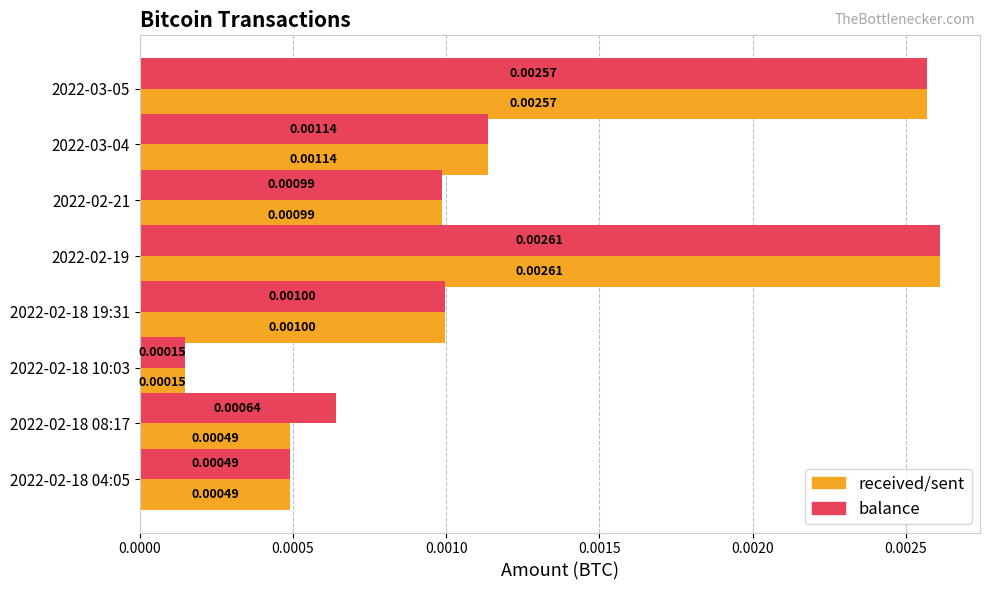

What are all the series names shown in the legend?

received/sent, balance